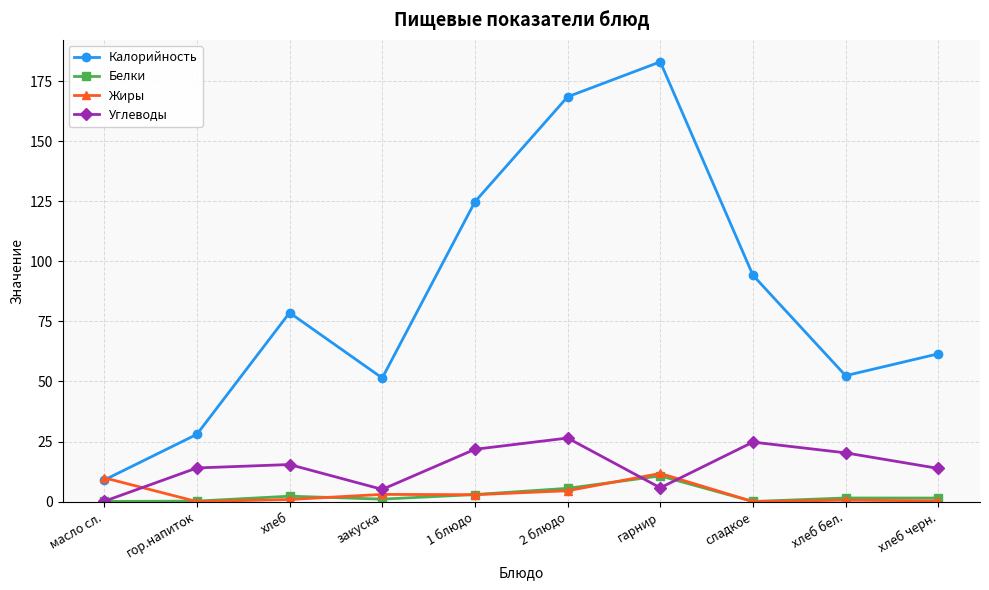

What is the difference between the Калорийность values at гор.напиток and закуска?

23.4